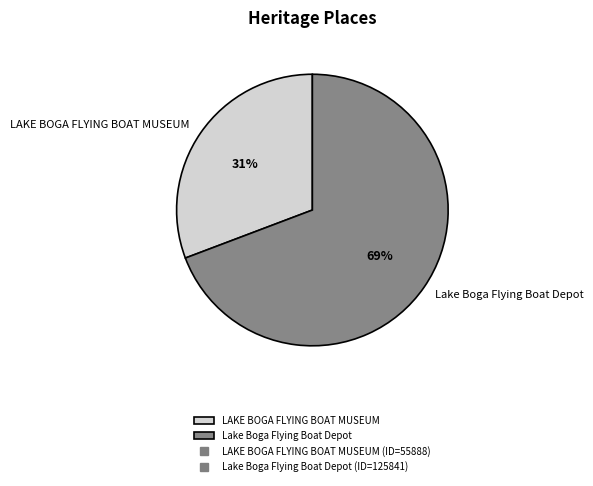

To the nearest percent, what is the combined percentage of Lake Boga Flying Boat Depot and LAKE BOGA FLYING BOAT MUSEUM?

100%